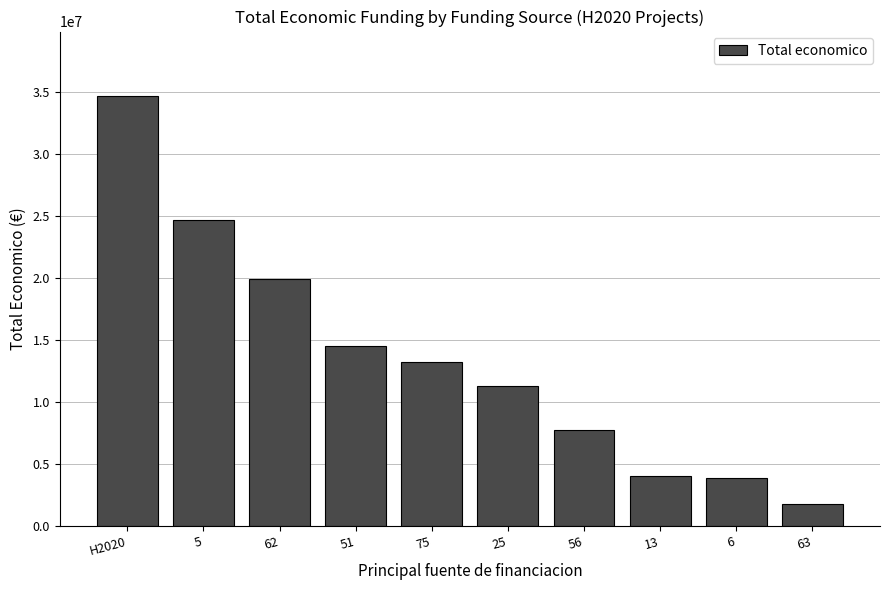

What is the greatest value displayed?

34715239